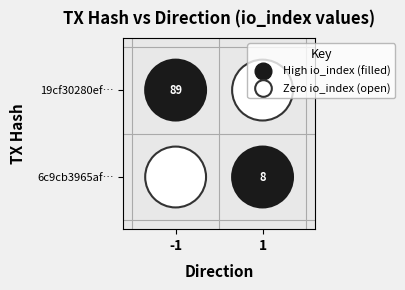

Is it true that 6c9cb3965aff2366e1528523758e9553bc98a77 equals 8 at io_index?

True